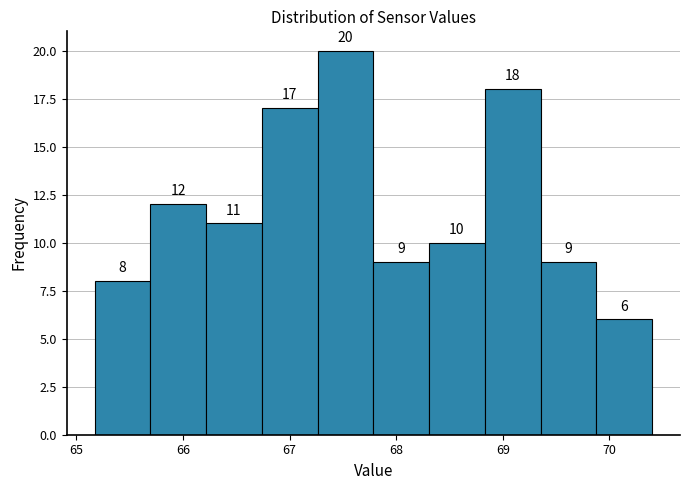

What is the height of the bar covering 65.7 to 66.2 on the x-axis? The bar edges are not printed on the chart, so give them approximately, as read against the axis.

12